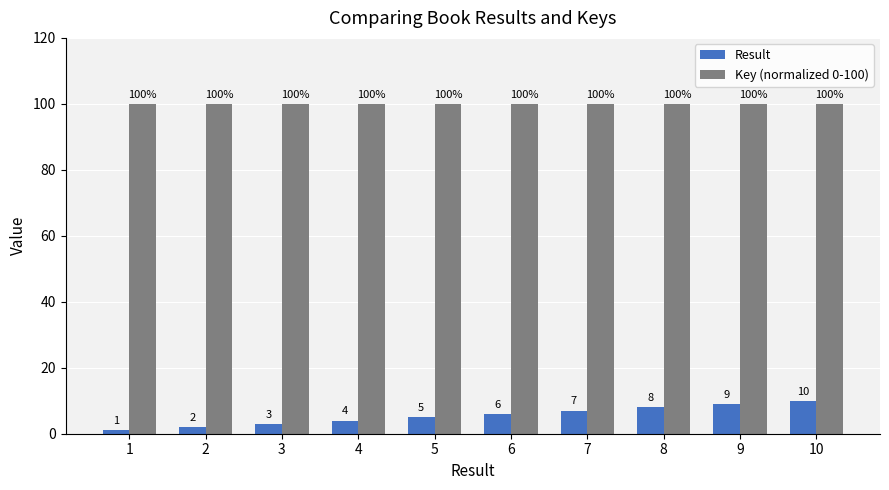

How many bars are there in total?

20